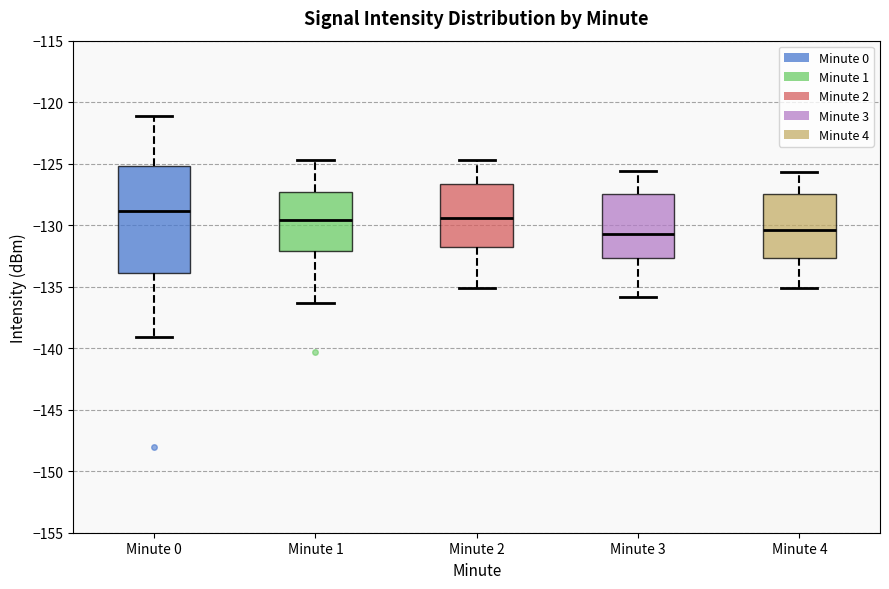

Comparing the boxes themselves (not the whiskers), which one is the tallest?

Minute 0